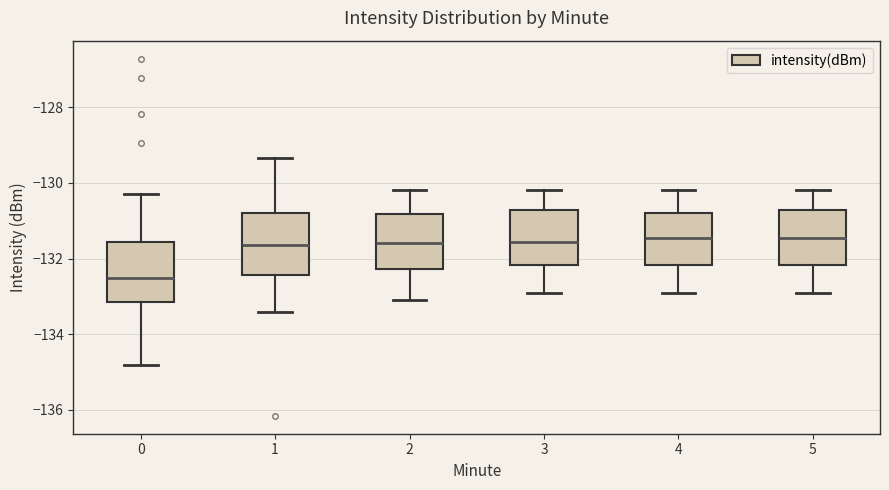

Where is the upper edge of the box at x = 0 on the y-axis? The values are not printed on the chart, so give them approximately, as read against the axis.

-131.6